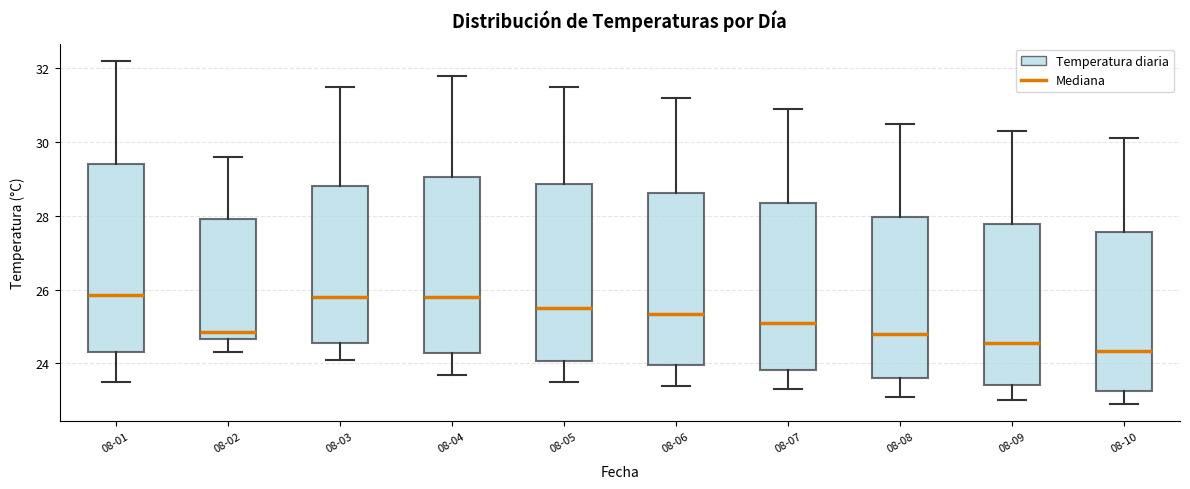

Where does the median line of the box for 08-09 sit on the y-axis? The values are not printed on the chart, so give them approximately, as read against the axis.

24.6